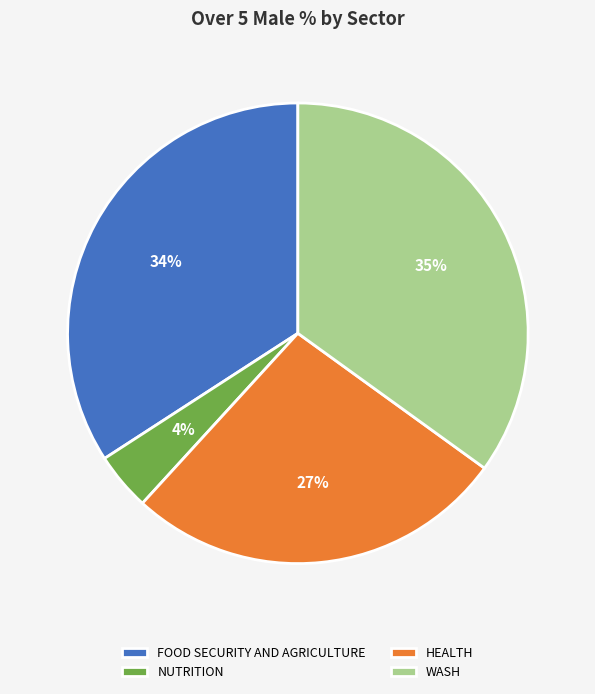

How many segments does this pie chart have?

4